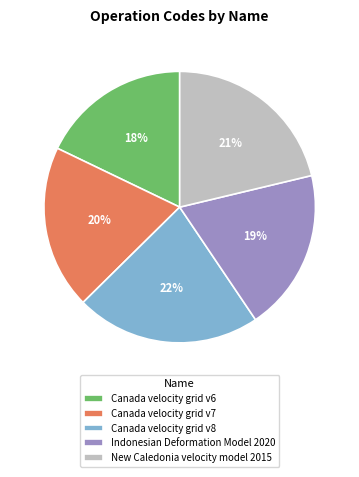

To the nearest percent, what is the difference between the largest and smallest slice percentages?

4%